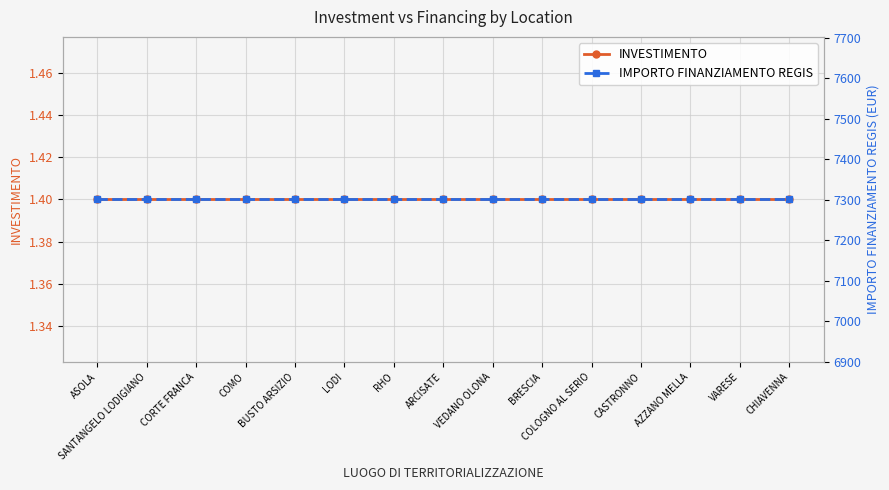

Which series has the largest total across all categories?

IMPORTO FINANZIAMENTO REGIS